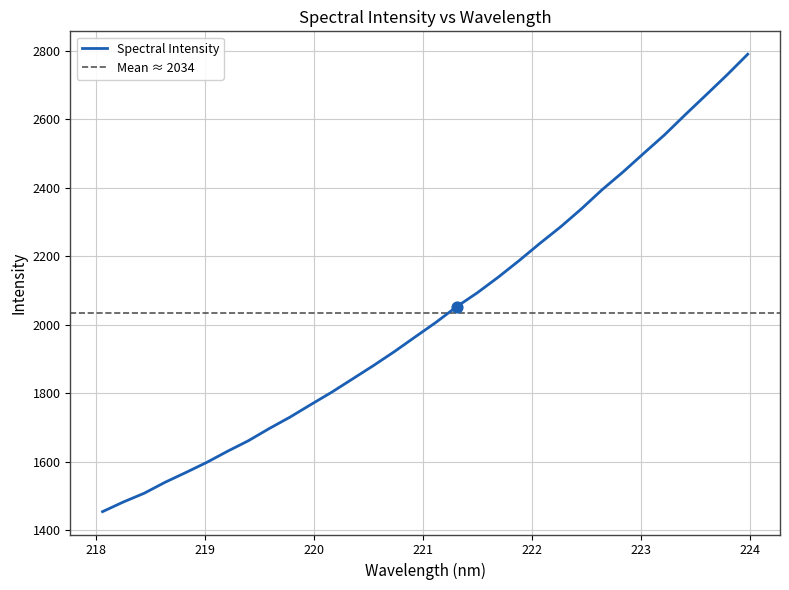

Approximately how many times larger is the value at 220.5444 compared to 218.2508?

1.3